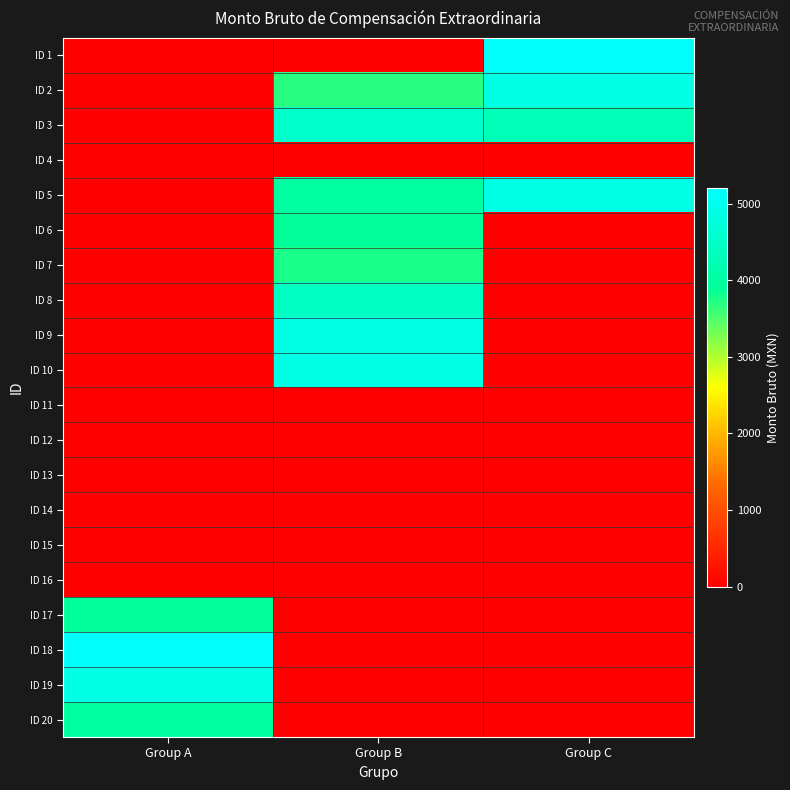

How many series are shown in this chart?

20